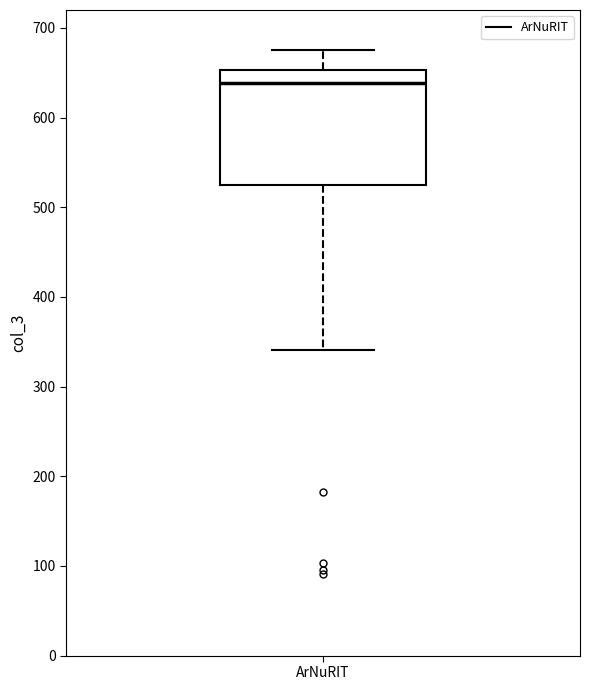

Transcribe this box plot: give where the median line is, the range the box spans, and where the two whiskers end, as read against the y-axis. The values are not printed on the chart, so give them approximately, as read against the axis.

median 640, box 530 to 650, whiskers 340 to 680